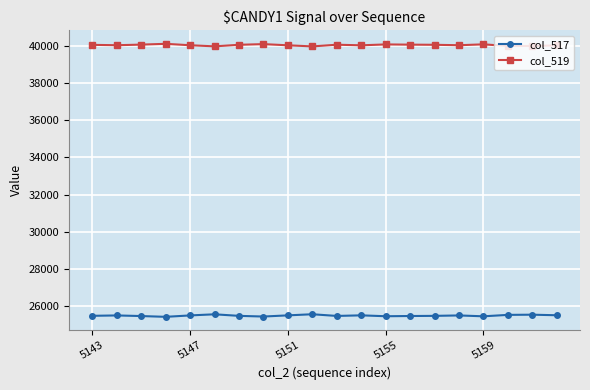

What is the maximum value for col_517?

25574